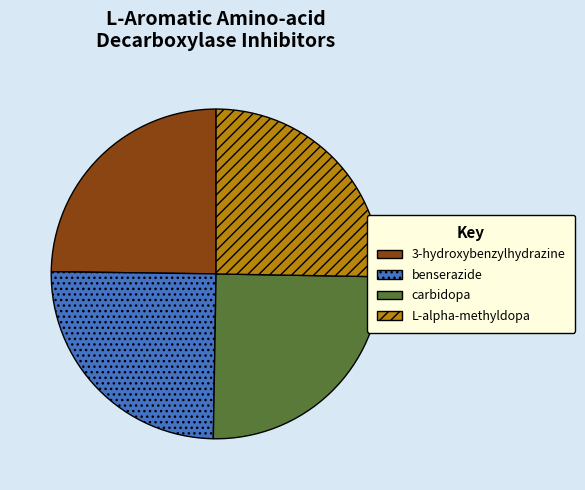

Is there a majority slice in this chart?

No